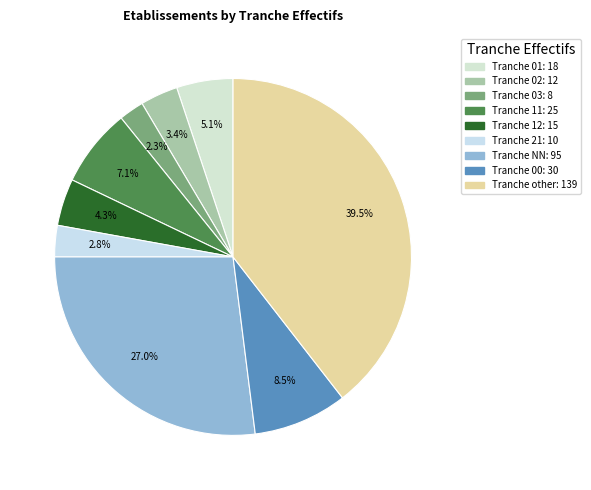

Which category has the biggest portion of the pie?

other